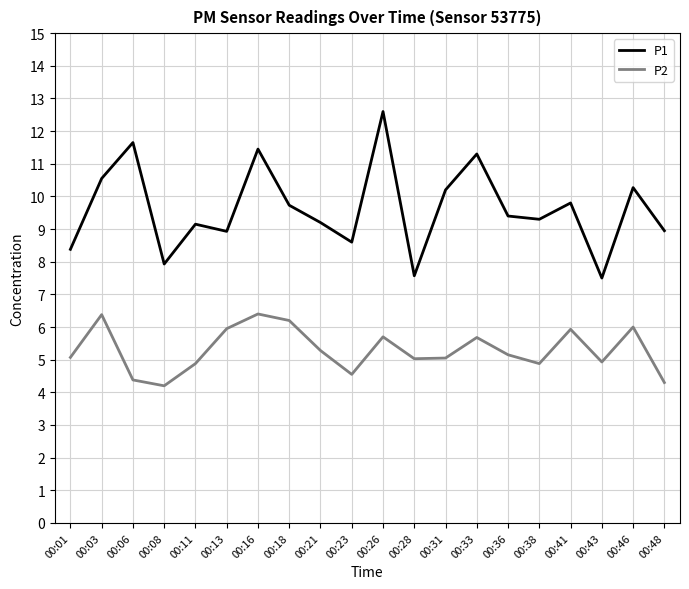

At how many categories does at least one series exceed 5?

20